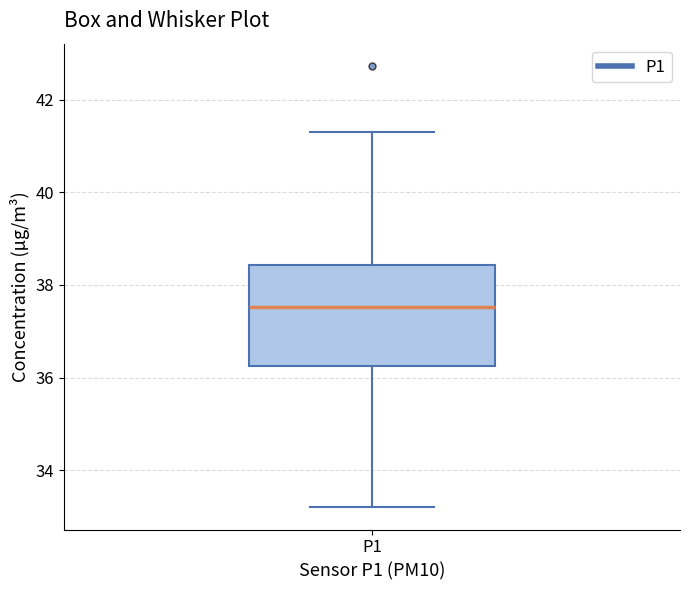

Transcribe this box plot: give where the median line is, the range the box spans, and where the two whiskers end, as read against the y-axis. The values are not printed on the chart, so give them approximately, as read against the axis.

median 37.6, box 36.2 to 38.4, whiskers 33.2 to 41.4